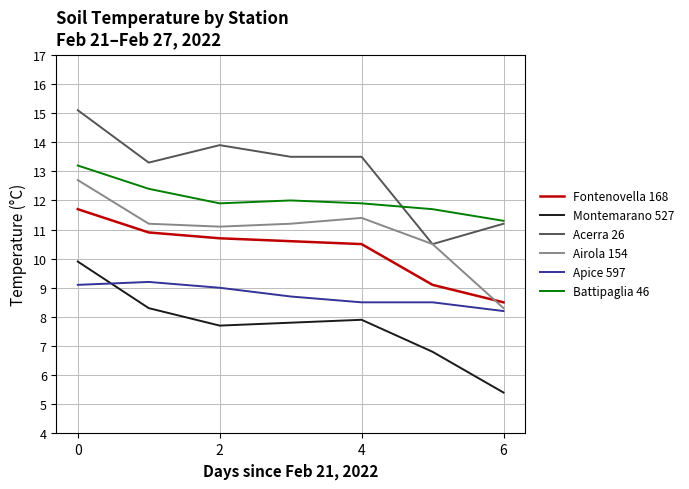

Which series has the largest total across all categories?

Acerra 26